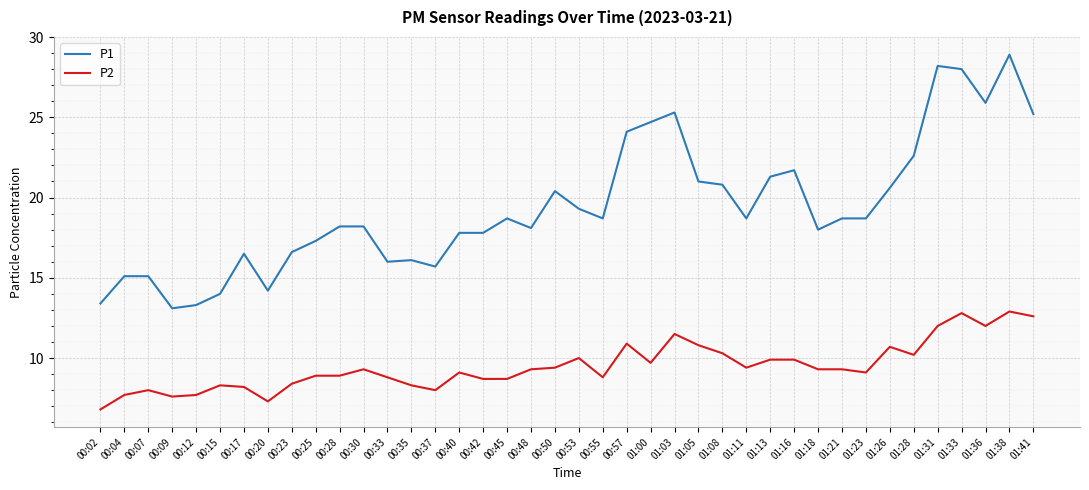

Between 00:42 and 01:31, which series saw the biggest shift?

P1